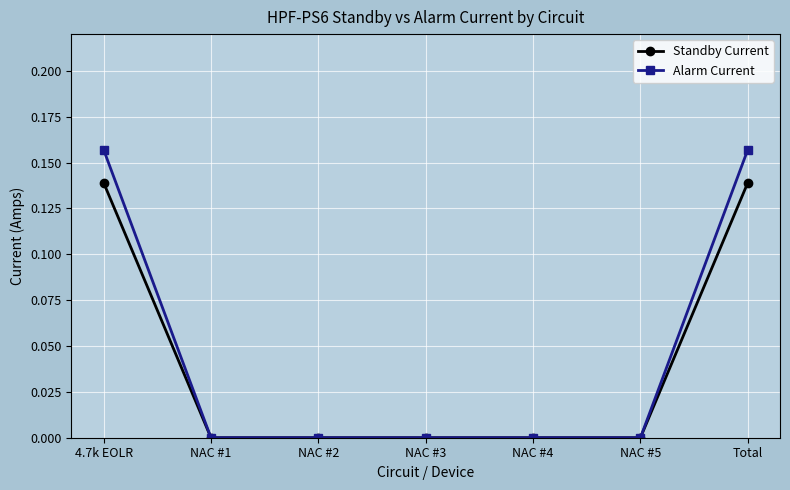

Which series has the largest range (max minus min)?

Alarm Current